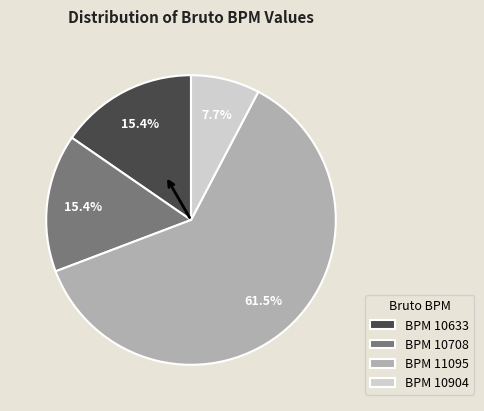

Is the sum of BPM 10904 and BPM 10708 greater than half?

No